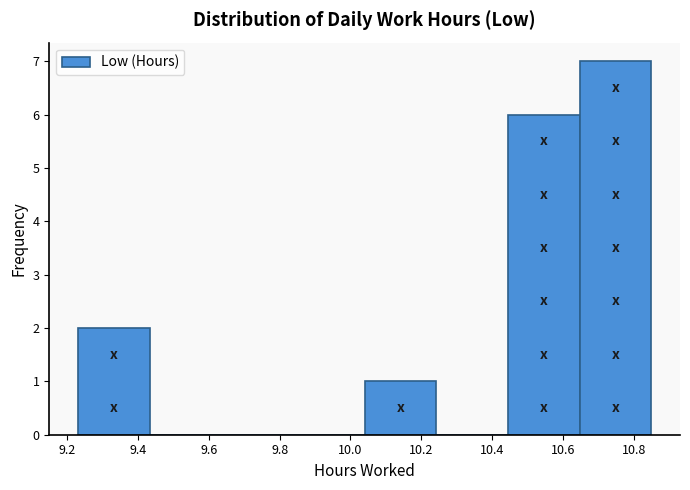

Which range on the x-axis has the tallest bar?

10.64 to 10.86